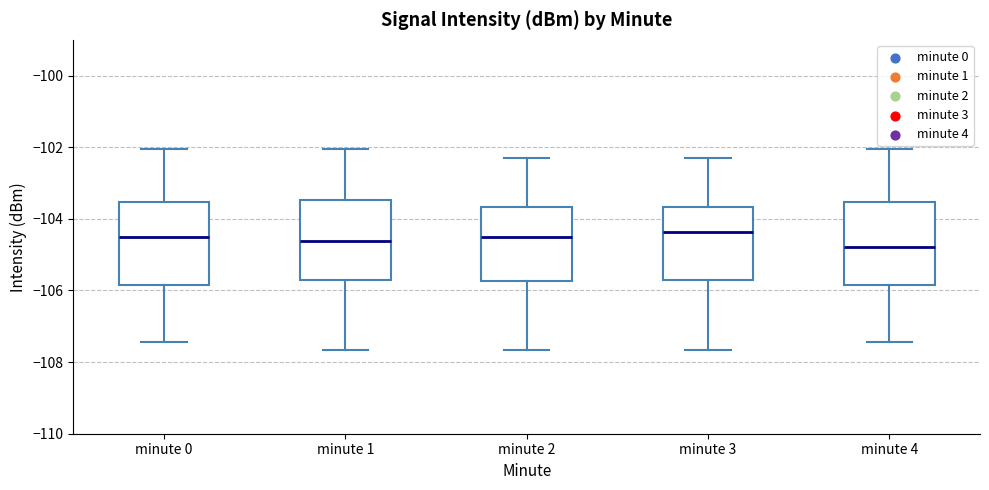

Reading left to right, read every box against the y-axis: the position of its median line, the range the box covers, and the ends of its whiskers. The values are not printed on the chart, so give them approximately, as read against the axis.

minute 0: median -104.4, box -105.8 to -103.6, whiskers -107.4 to -102.0
minute 1: median -104.6, box -105.8 to -103.4, whiskers -107.6 to -102.0
minute 2: median -104.4, box -105.8 to -103.6, whiskers -107.6 to -102.4
minute 3: median -104.4, box -105.8 to -103.6, whiskers -107.6 to -102.4
minute 4: median -104.8, box -105.8 to -103.6, whiskers -107.4 to -102.0